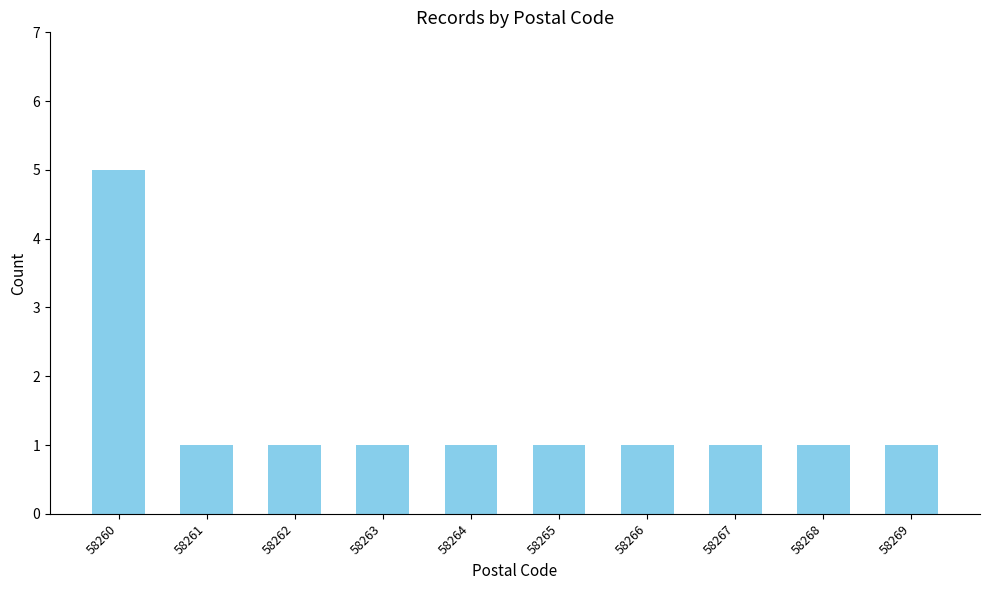

Count the number of categories in the chart.

10